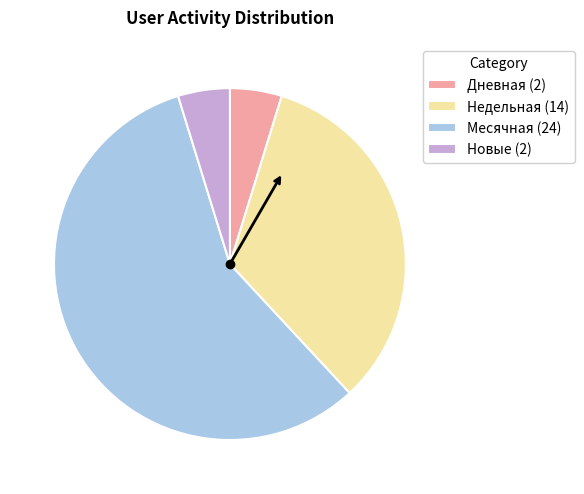

Is there a majority slice in this chart?

Yes